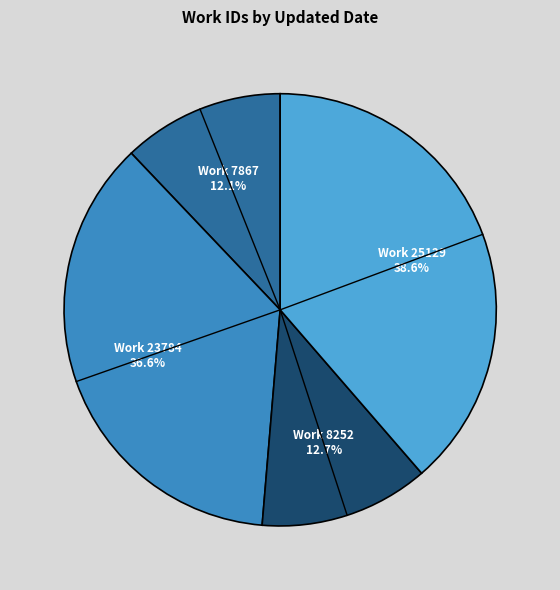

Which has a higher value, Work 8252 or Work 23784?

Work 23784